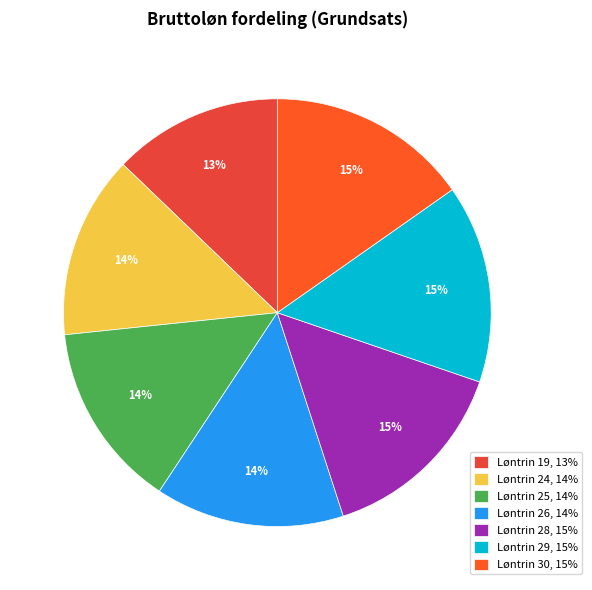

Which slice is the smallest?

Løntrin 19